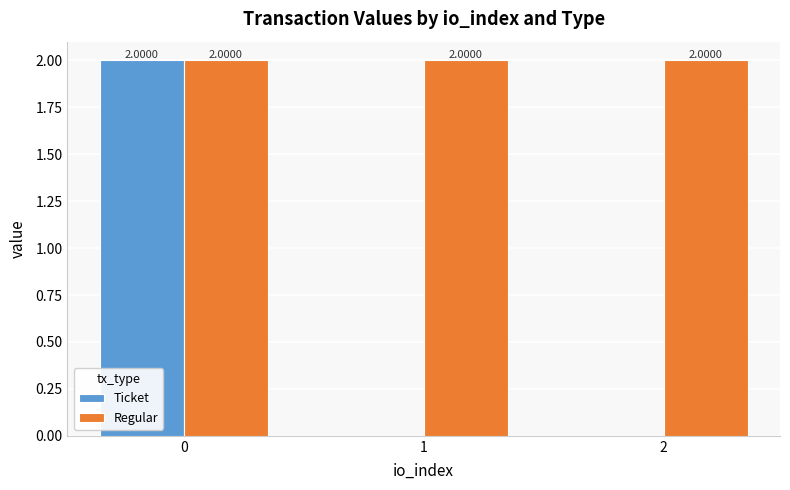

What is the sum of the Ticket values at 2 and 0?

2.0